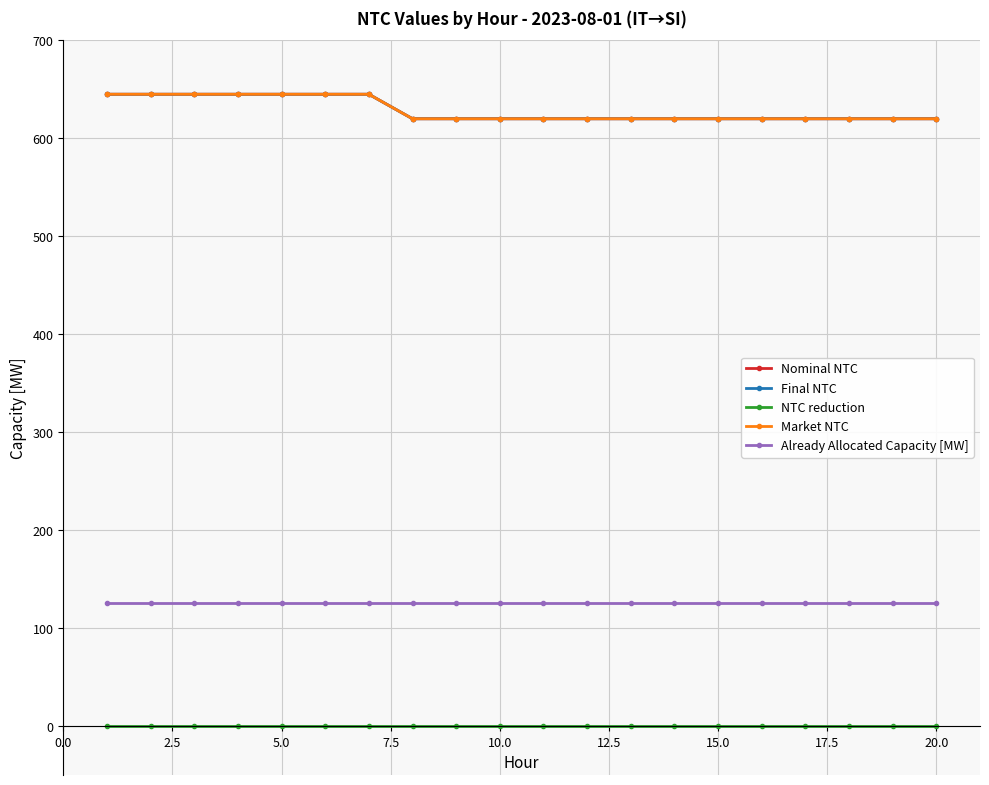

Does the chart have visible grid lines?

Yes